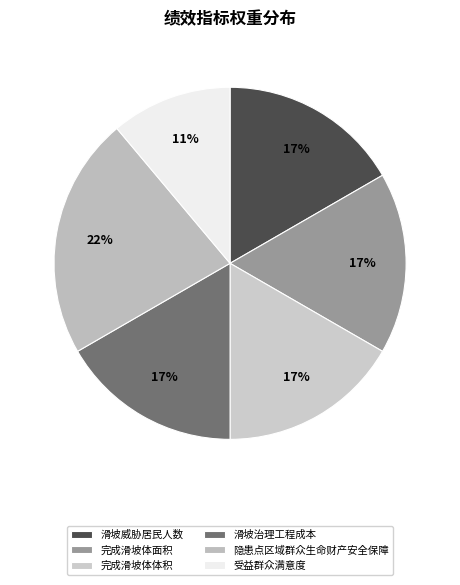

Is it true that 滑坡威胁居民人数 is 17% of the pie?

True